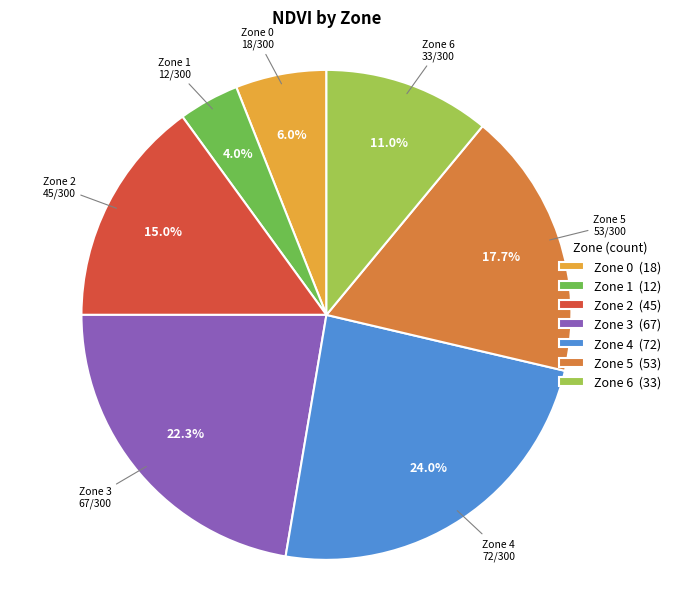

Is it true that Zone 5 is 25% of the pie?

False